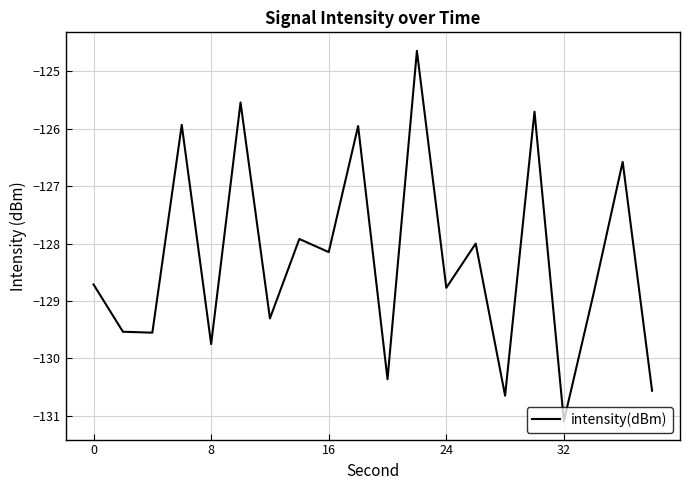

What is the difference between the maximum and minimum values?

6.4